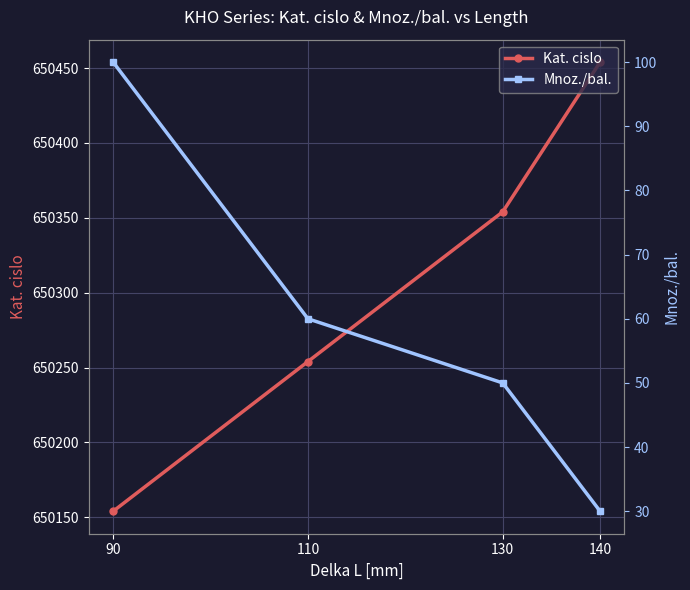

Where does the Mnoz./bal. series first go above 60?

90